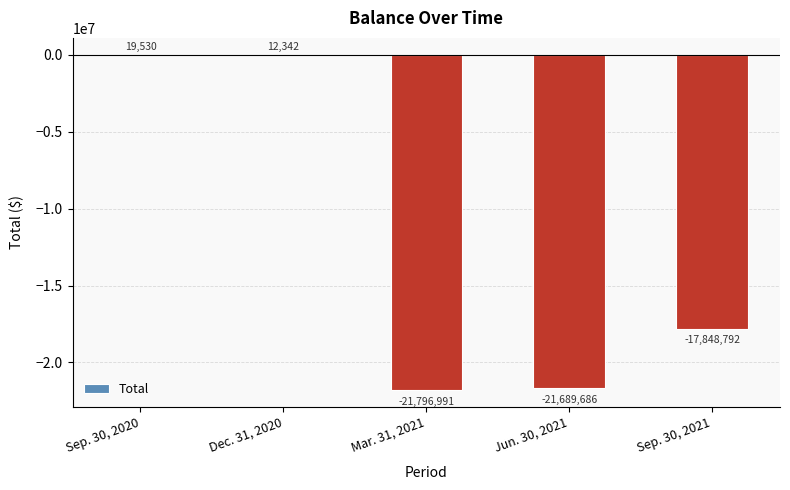

How many values exceed -17848792?

2